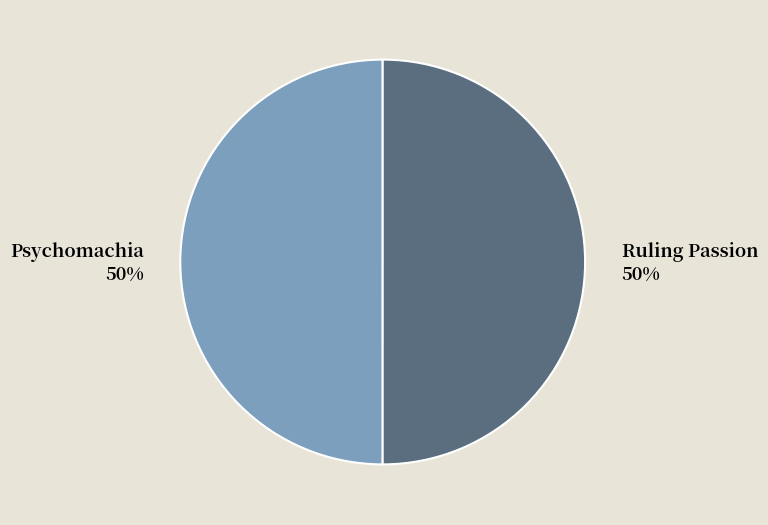

What percentage is the Ruling Passion slice, to the nearest percent?

50%